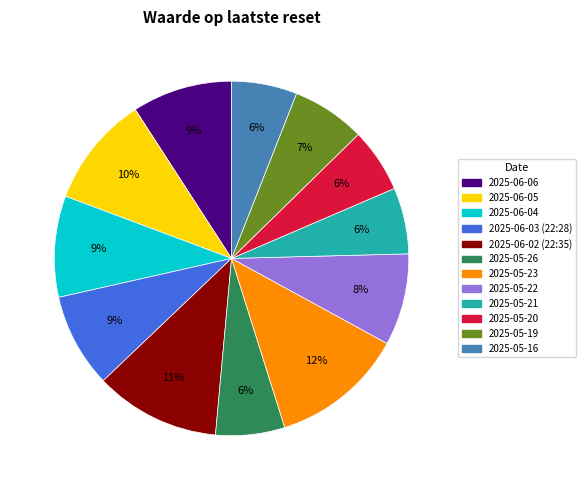

To the nearest percent, what portion does 2025-05-22 represent?

8%